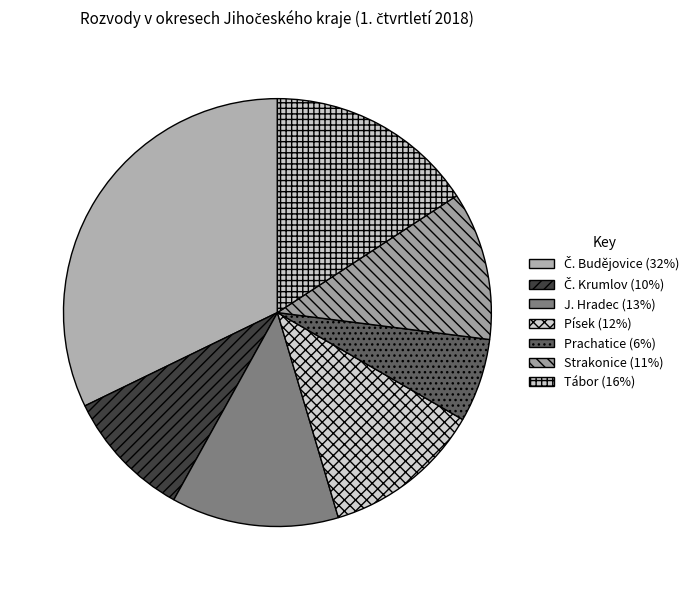

To the nearest percent, what portion does Č. Krumlov represent?

10%